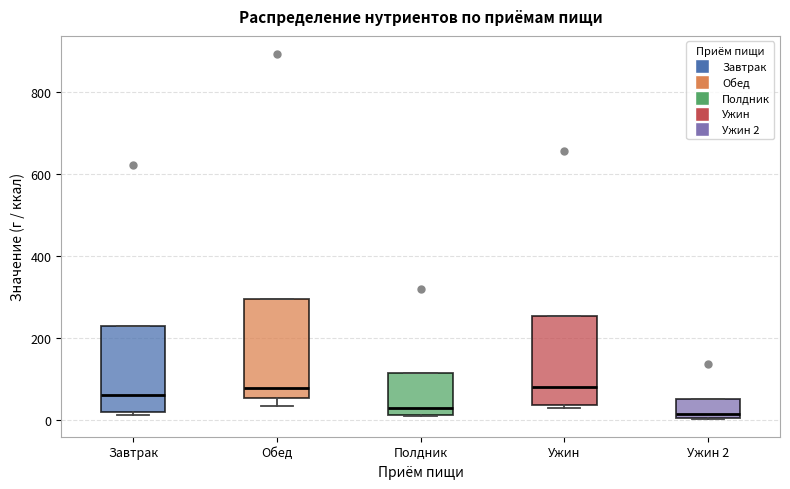

Comparing the boxes themselves (not the whiskers), which one is the tallest?

Обед